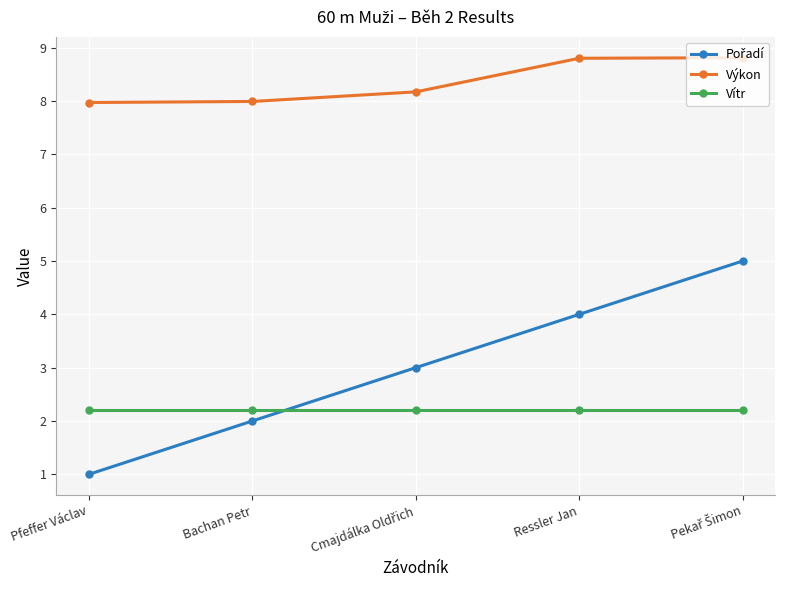

True or false: Výkon has more than 2 interior local peaks.

False